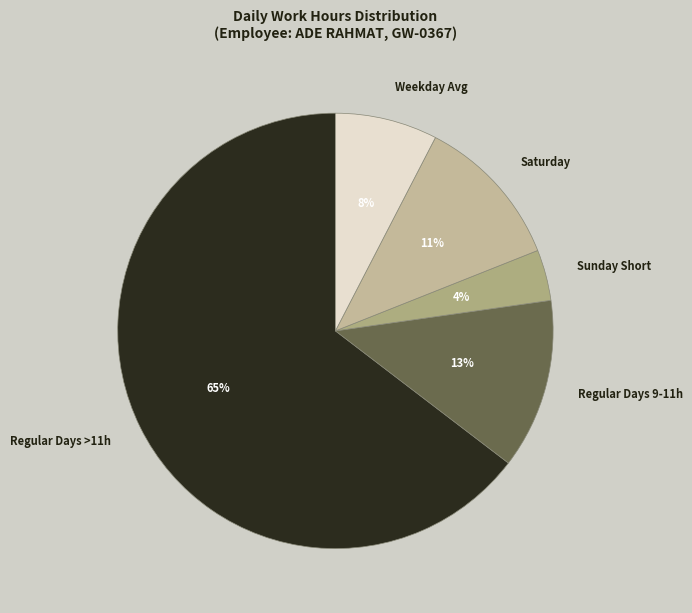

Count the number of slices in the pie.

5